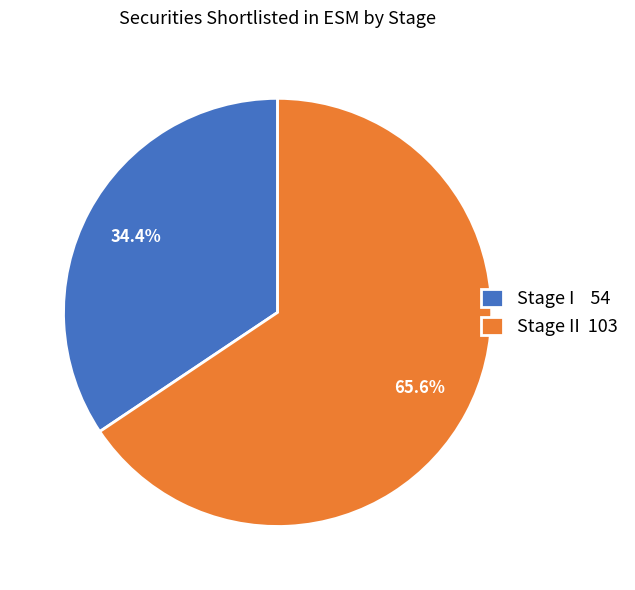

What is the ratio of the value at Stage II 103 to the value at Stage I 54?

1.9